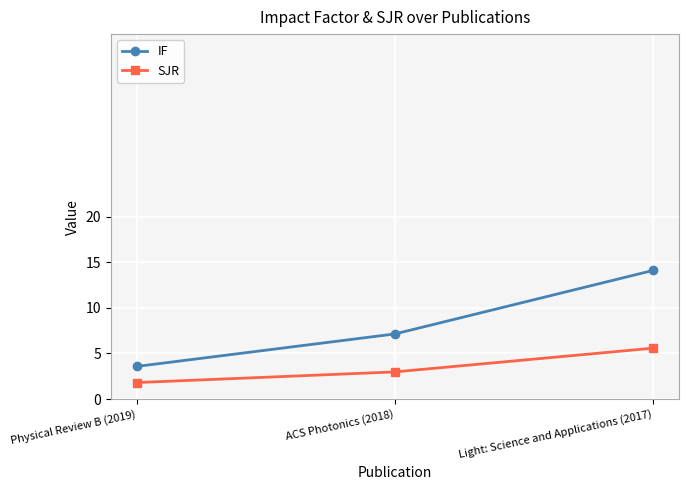

What is the value of the IF point at the 3rd from the left?

14.1